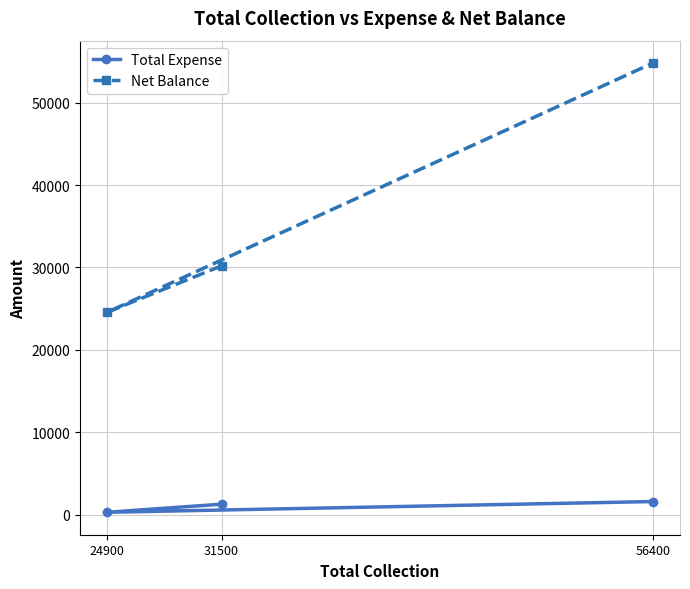

Is it true that Total Expense equals 664 at 31500?

False